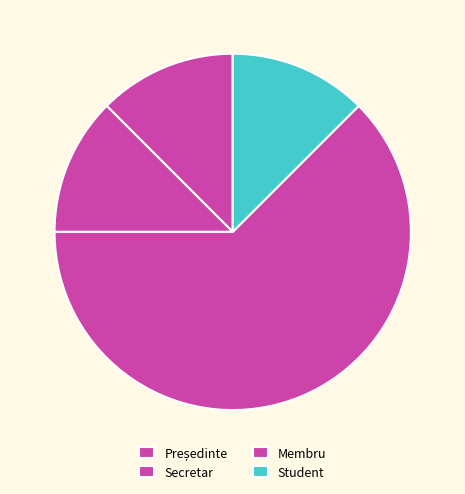

How many segments does this pie chart have?

4